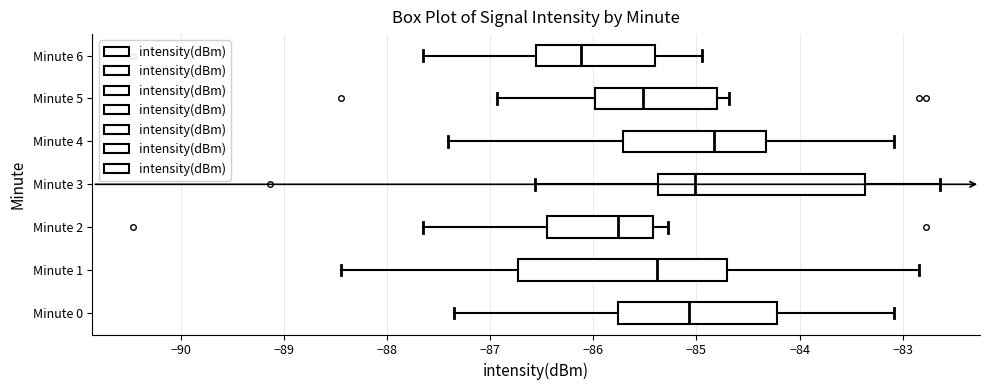

Reading bottom to top, transcribe this box plot: for each box, give where its median line is, the range the box spans, and where its two whiskers end, as read against the x-axis. The values are not printed on the chart, so give them approximately, as read against the axis.

Minute 0: median -85.1, box -85.8 to -84.2, whiskers -87.3 to -83.1
Minute 1: median -85.4, box -86.7 to -84.7, whiskers -88.4 to -82.8
Minute 2: median -85.8, box -86.5 to -85.4, whiskers -87.6 to -85.3
Minute 3: median -85.0, box -85.4 to -83.4, whiskers -86.6 to -82.6
Minute 4: median -84.8, box -85.7 to -84.3, whiskers -87.4 to -83.1
Minute 5: median -85.5, box -86.0 to -84.8, whiskers -86.9 to -84.7
Minute 6: median -86.1, box -86.6 to -85.4, whiskers -87.6 to -84.9